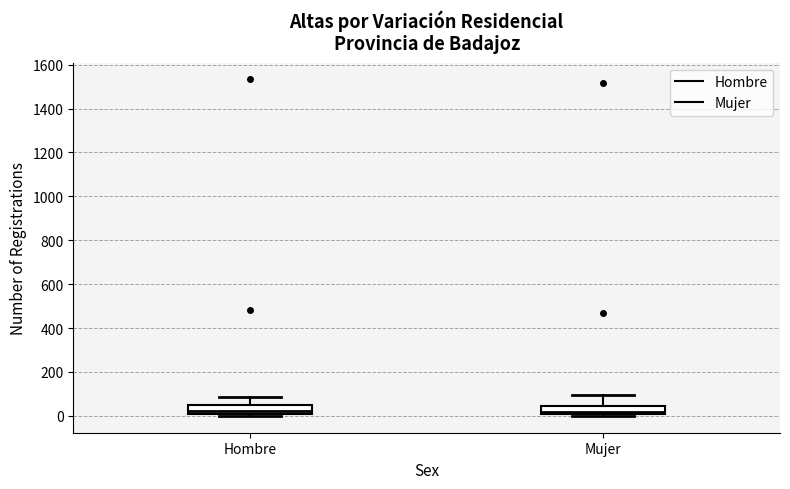

Where does the median line of the box for Mujer sit on the y-axis? The values are not printed on the chart, so give them approximately, as read against the axis.

20